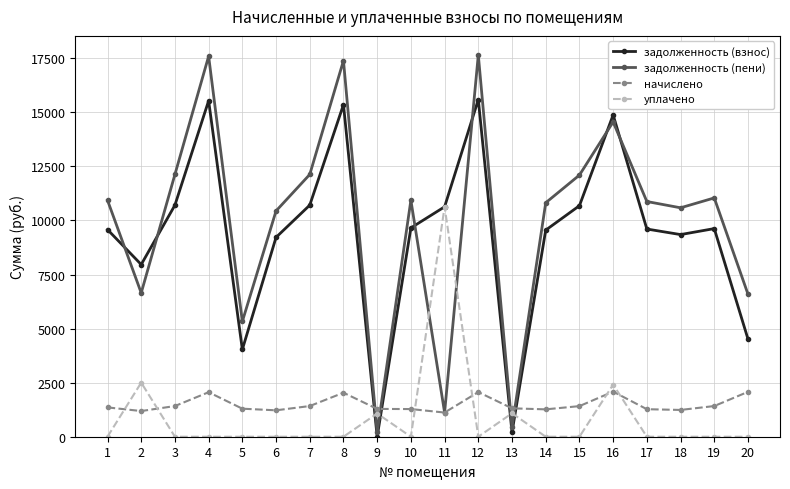

In задолженность (пени), how many points are higher than both neighbors (excluding endpoints)?

6